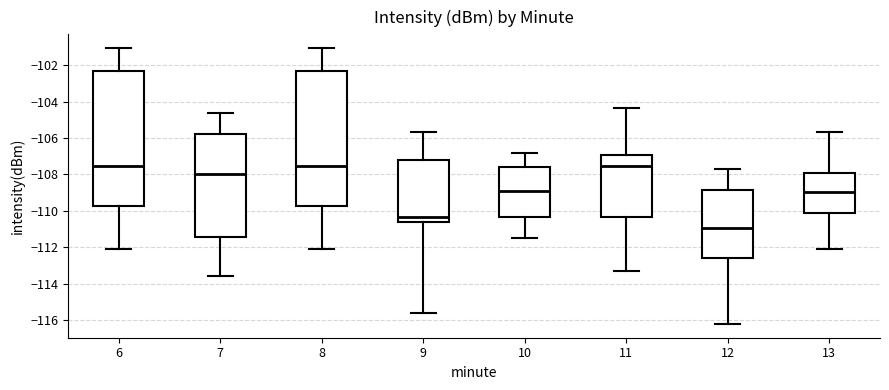

Where does the lower whisker of the box at x = 8 end on the y-axis? The values are not printed on the chart, so give them approximately, as read against the axis.

-112.2